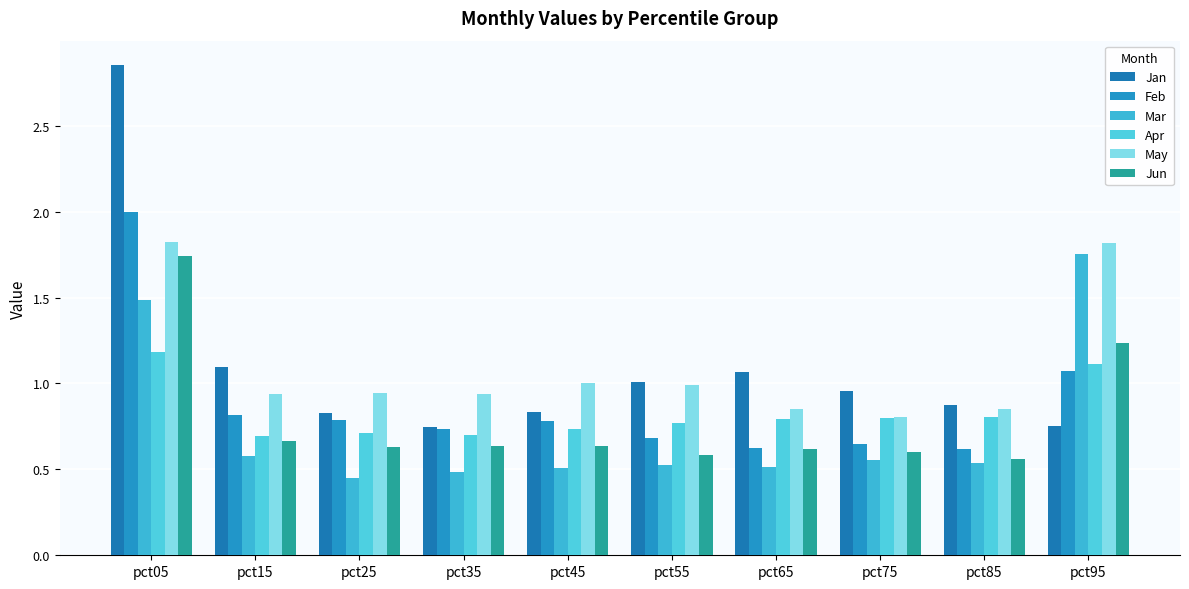

Which series changed the most between pct45 and pct75?

May